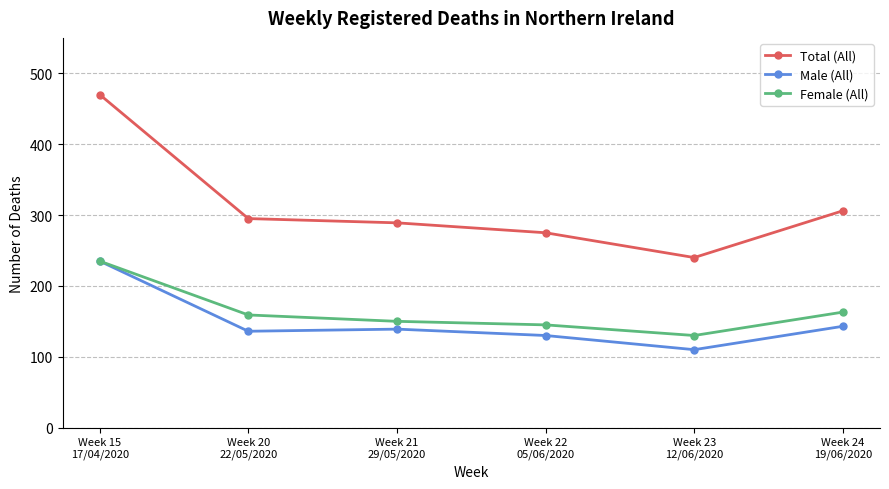

Reading left to right, extract all data points from this chart.

Total (All): Week 15
17/04/2020=470	Week 20
22/05/2020=295	Week 21
29/05/2020=289	Week 22
05/06/2020=275	Week 23
12/06/2020=240	Week 24
19/06/2020=306
Male (All): Week 15
17/04/2020=235	Week 20
22/05/2020=136	Week 21
29/05/2020=139	Week 22
05/06/2020=130	Week 23
12/06/2020=110	Week 24
19/06/2020=143
Female (All): Week 15
17/04/2020=235	Week 20
22/05/2020=159	Week 21
29/05/2020=150	Week 22
05/06/2020=145	Week 23
12/06/2020=130	Week 24
19/06/2020=163